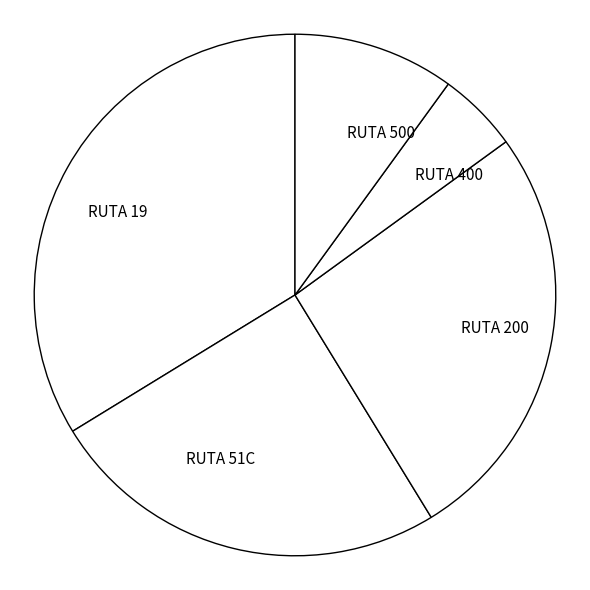

Count the number of slices in the pie.

5